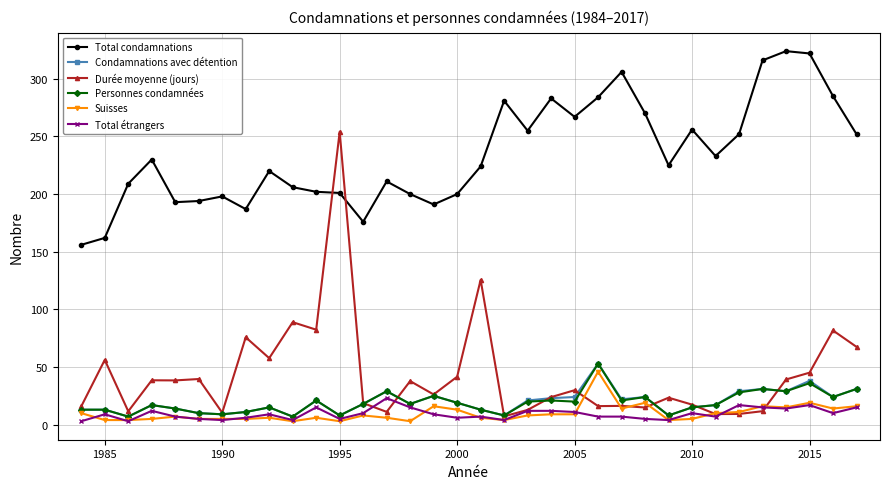

True or false: Total condamnations has more than 0 points higher than both neighbors.

True